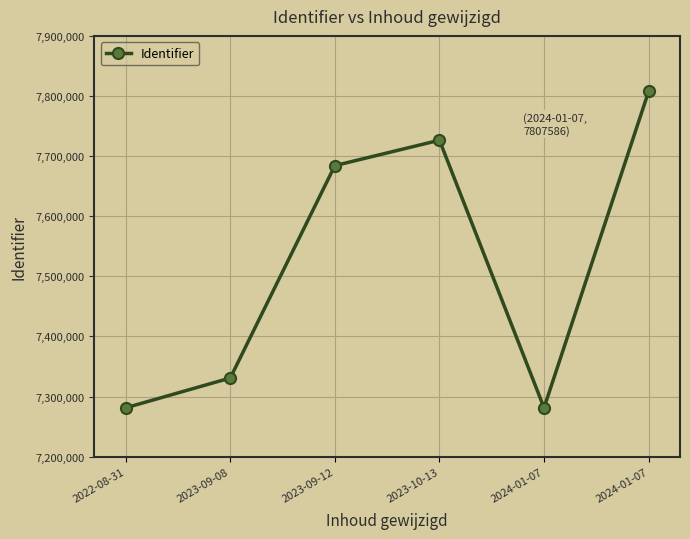

Count the number of data series in this chart.

1